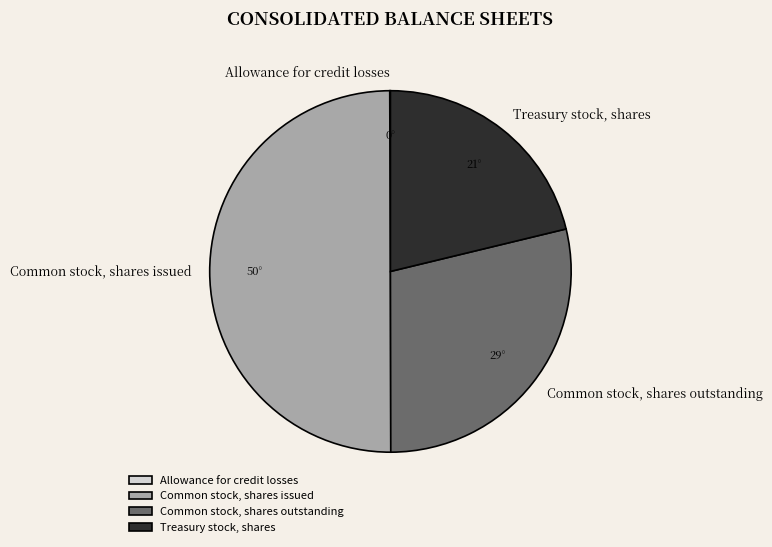

Is Treasury stock, shares the majority of the pie?

No